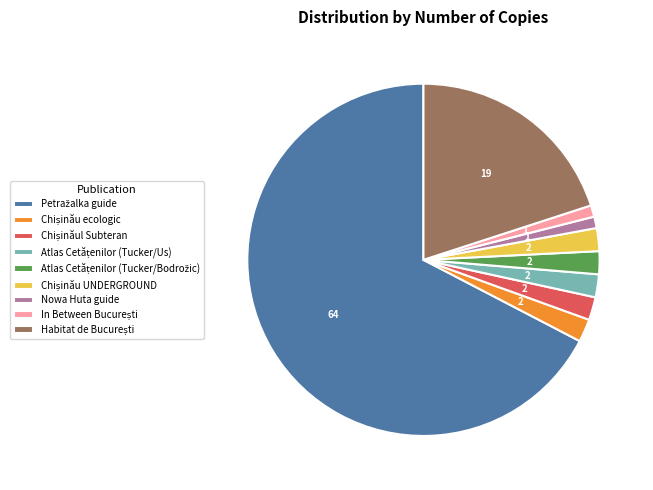

Does any single category account for the majority?

Yes